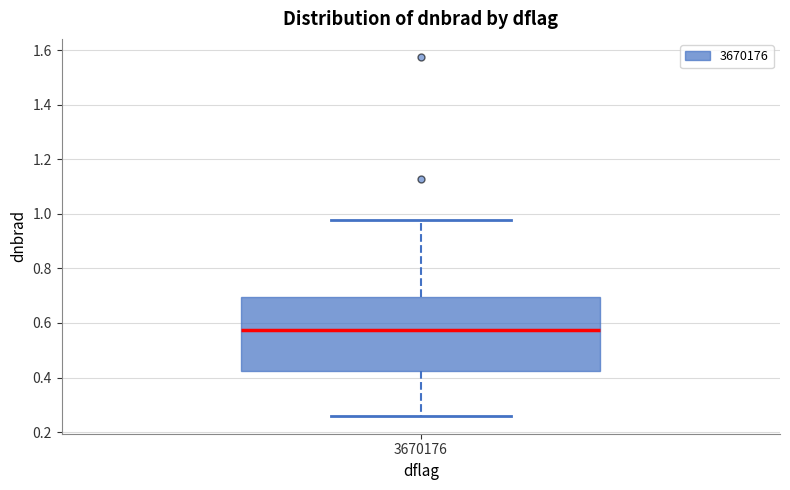

Where is the lower edge of the box at x = 3670176 on the y-axis? The values are not printed on the chart, so give them approximately, as read against the axis.

0.42